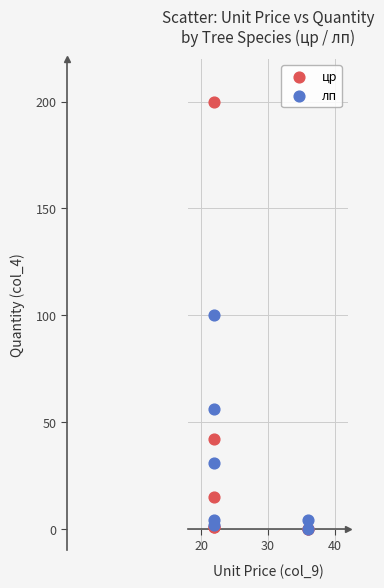

What are all the series names shown in the legend?

цр, лп